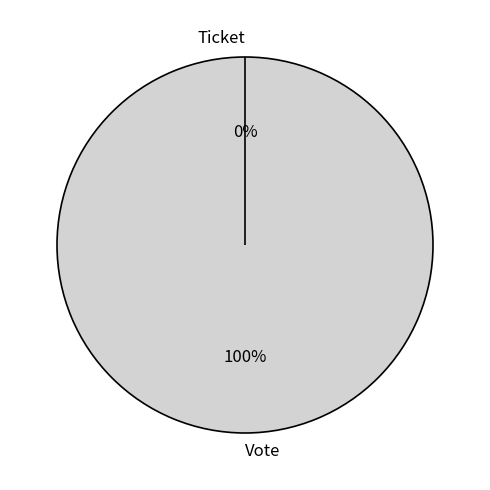

To the nearest percent, what is the difference between the largest and smallest slice percentages?

100%